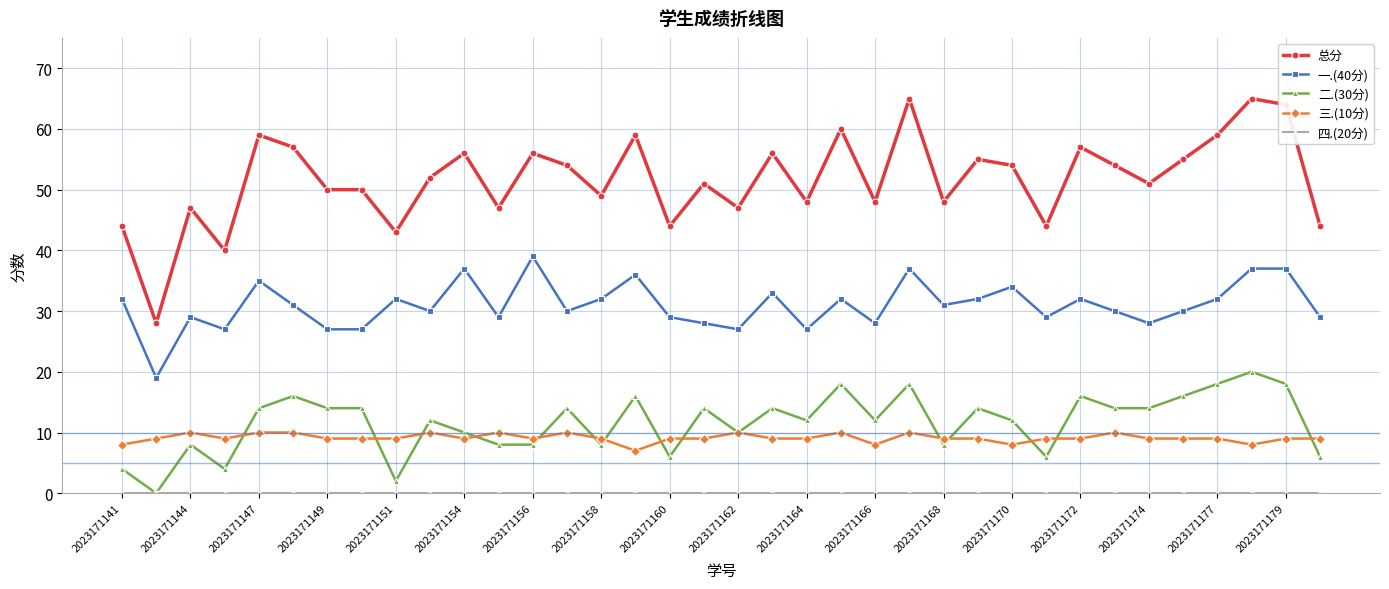

At how many categories does at least one series exceed 25?

36